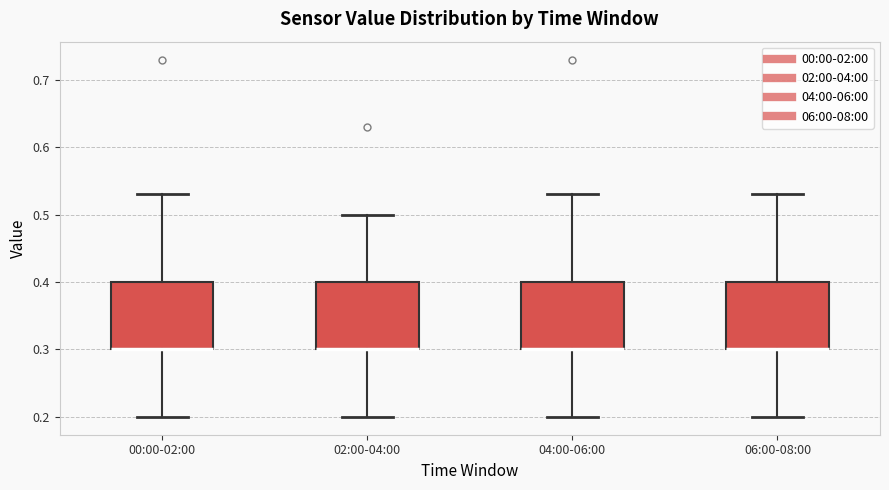

Reading left to right, transcribe this box plot: for each box, give where its median line is, the range the box spans, and where its two whiskers end, as read against the y-axis. The values are not printed on the chart, so give them approximately, as read against the axis.

00:00-02:00: median 0.30 (drawn on the box's lower edge), box 0.30 to 0.40, whiskers 0.20 to 0.53
02:00-04:00: median 0.30 (drawn on the box's lower edge), box 0.30 to 0.40, whiskers 0.20 to 0.50
04:00-06:00: median 0.30 (drawn on the box's lower edge), box 0.30 to 0.40, whiskers 0.20 to 0.53
06:00-08:00: median 0.30 (drawn on the box's lower edge), box 0.30 to 0.40, whiskers 0.20 to 0.53